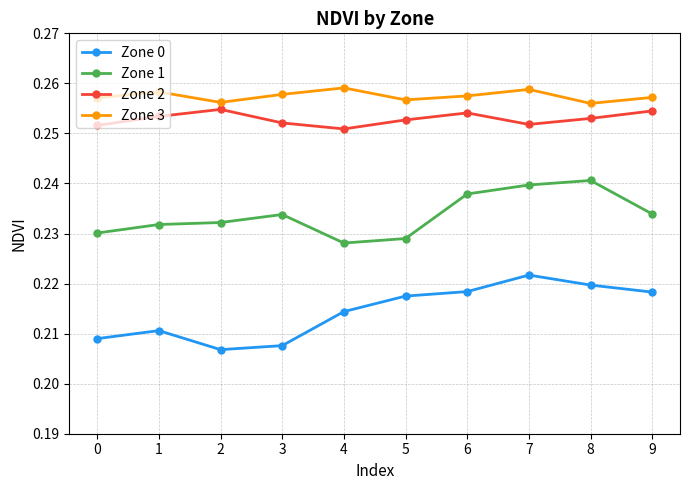

Rank the series by their maximum value, from highest to lowest.

Zone 3, Zone 2, Zone 1, Zone 0